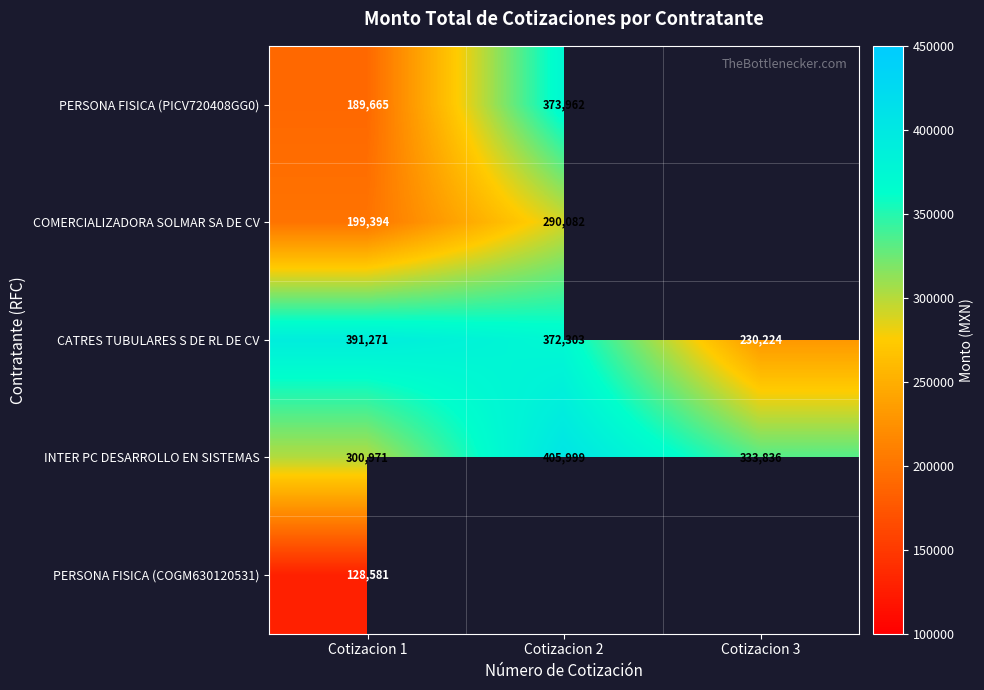

What is the maximum value shown in the chart?

405998.8